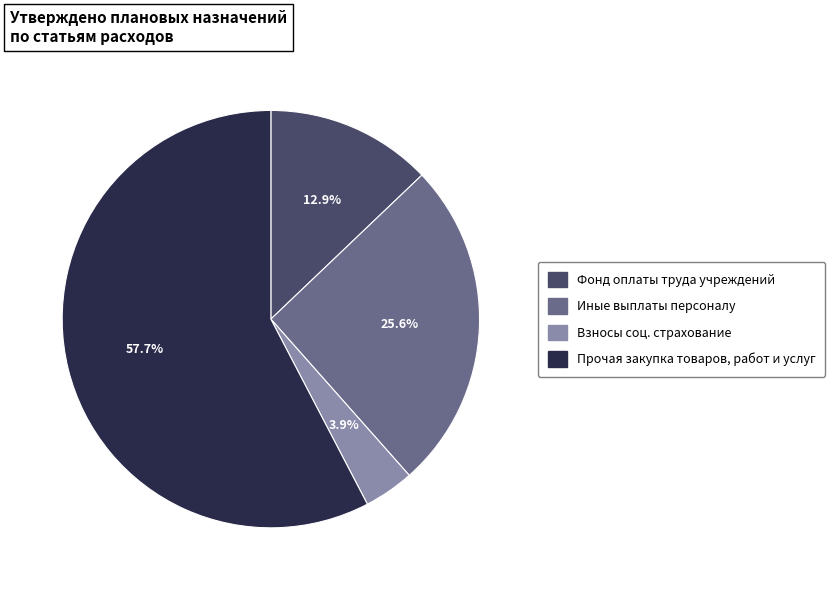

Is there a majority slice in this chart?

Yes